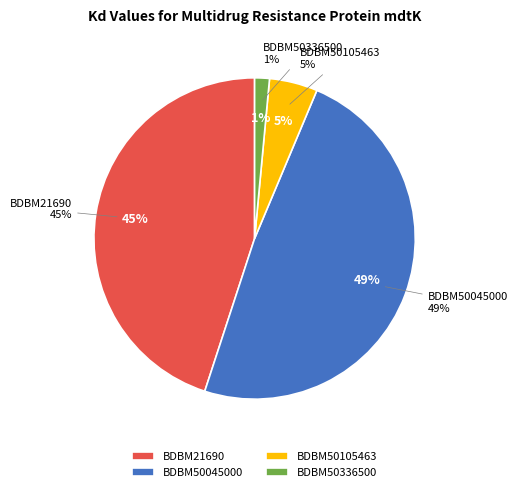

Is the sum of BDBM50105463 and BDBM21690 greater than half?

No